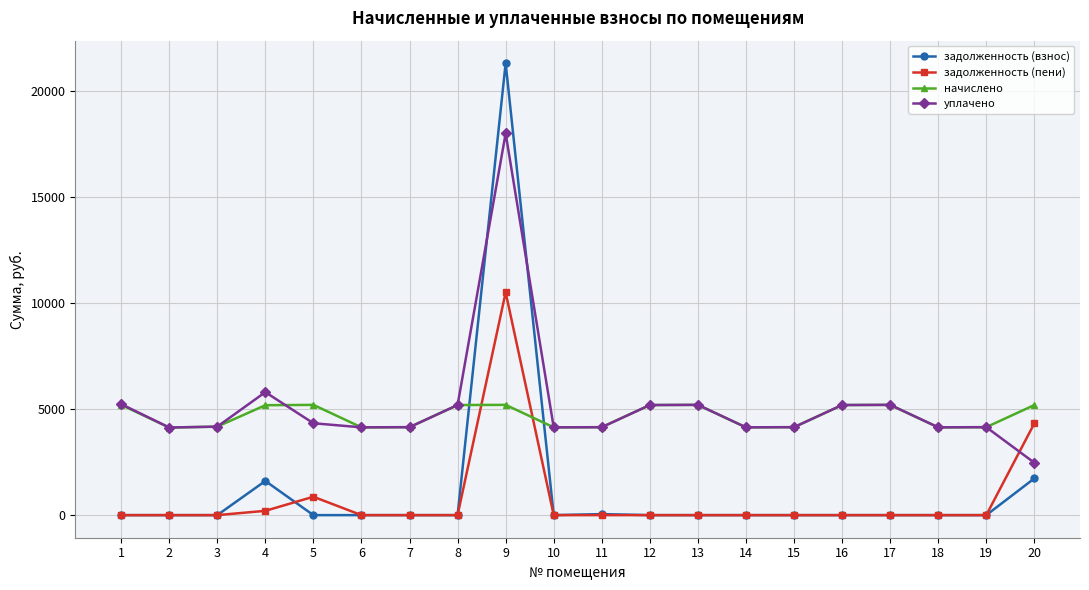

What is the value of the уплачено point at the 1st from the left?

5236.6